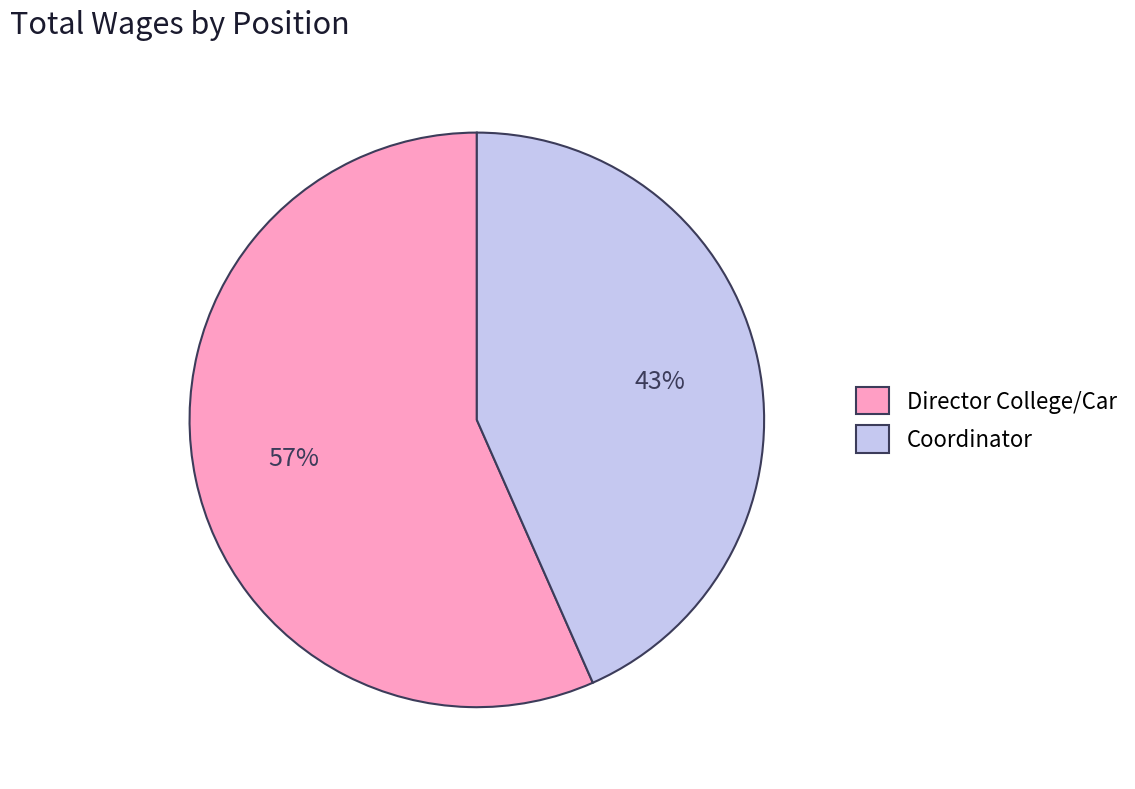

Which category has the smallest portion of the pie?

Coordinator